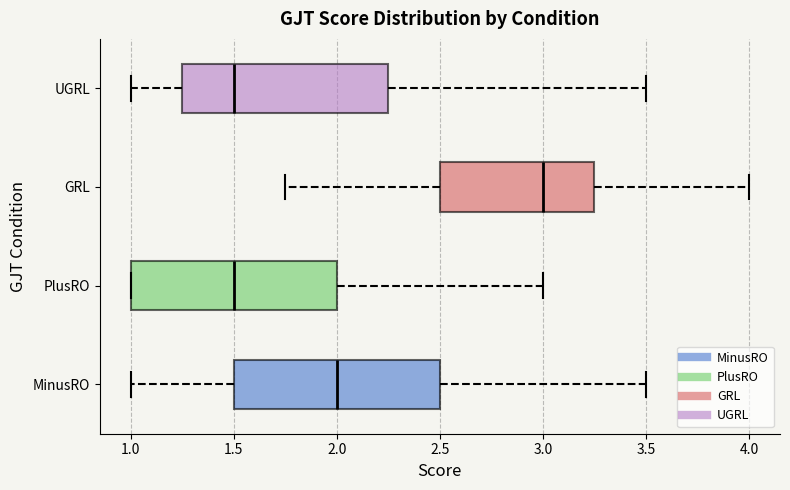

Reading bottom to top, read every box against the x-axis: the position of its median line, the range the box covers, and the ends of its whiskers. The values are not printed on the chart, so give them approximately, as read against the axis.

MinusRO: median 2.00, box 1.50 to 2.50, whiskers 1.00 to 3.50
PlusRO: median 1.50, box 1.00 to 2.00, whiskers 1.00 to 3.00
GRL: median 3.00, box 2.50 to 3.25, whiskers 1.75 to 4.00
UGRL: median 1.50, box 1.25 to 2.25, whiskers 1.00 to 3.50